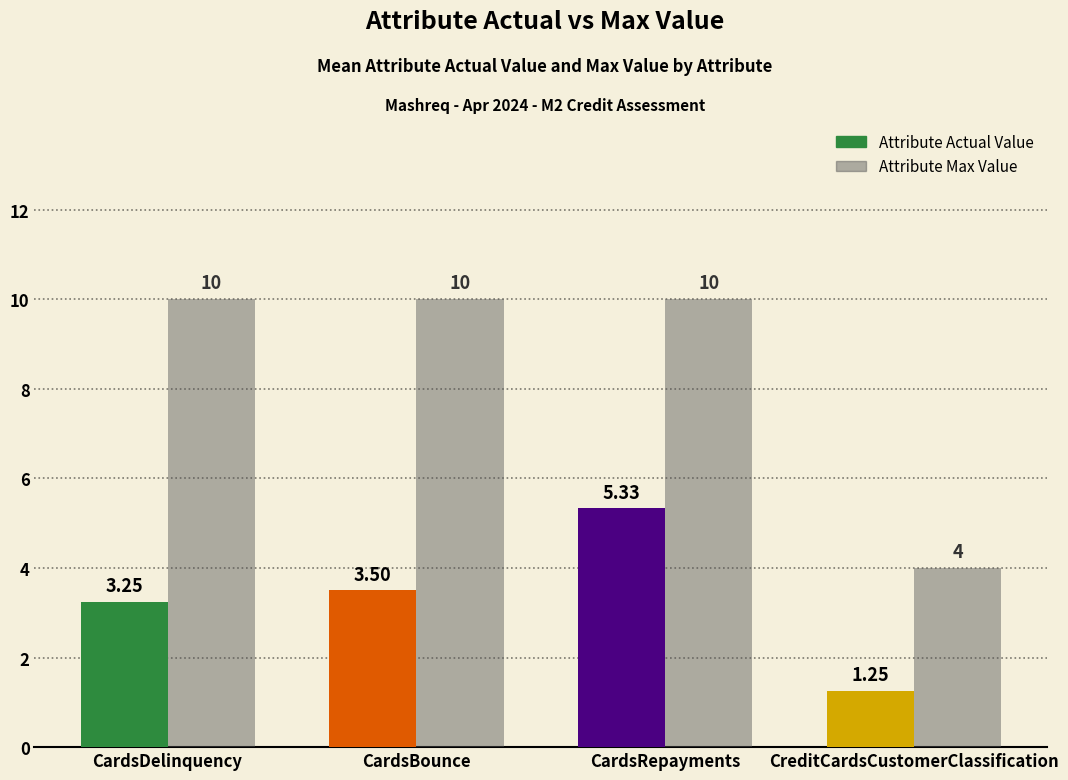

List the series in order of their overall mean, lowest first.

Attribute Actual Value, Attribute Max Value